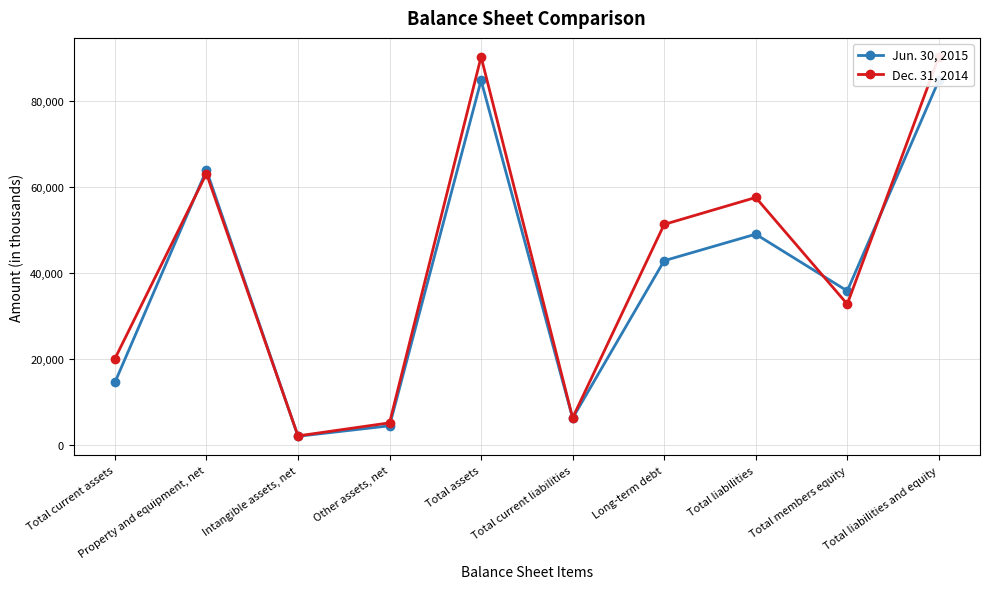

What is the difference between the second highest and minimum values in the Dec. 31, 2014 series?

88127